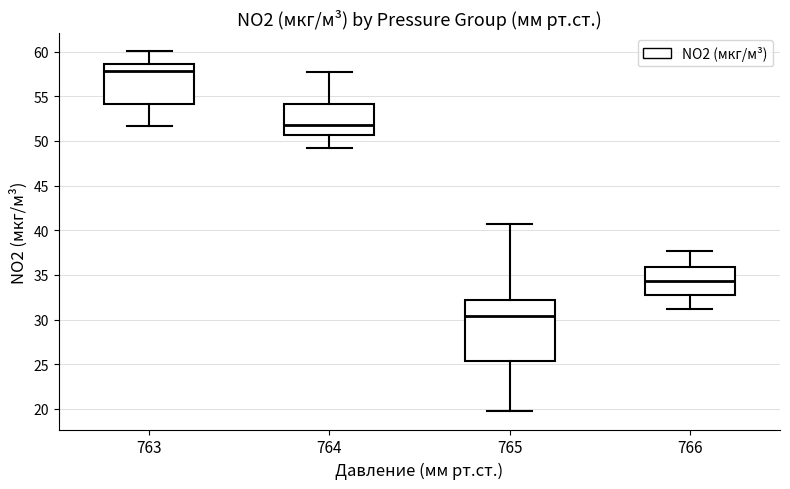

Where does the upper whisker of the box at x = 766 end on the y-axis? The values are not printed on the chart, so give them approximately, as read against the axis.

37.5